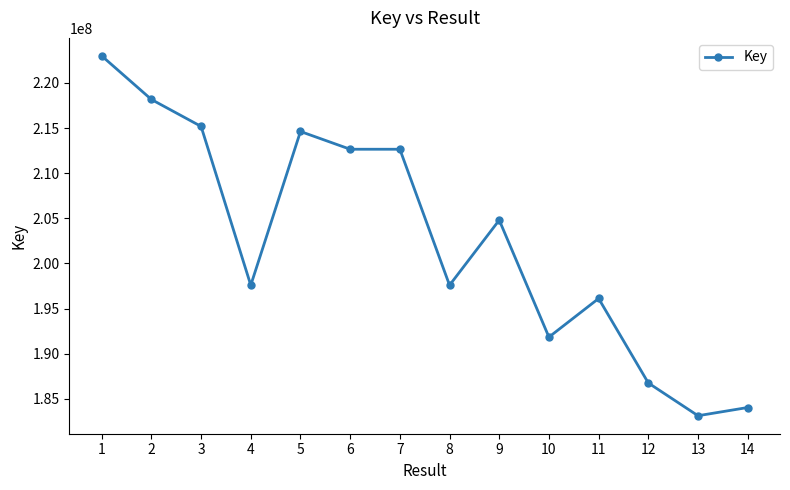

What is the difference between the maximum and minimum values?

39880871